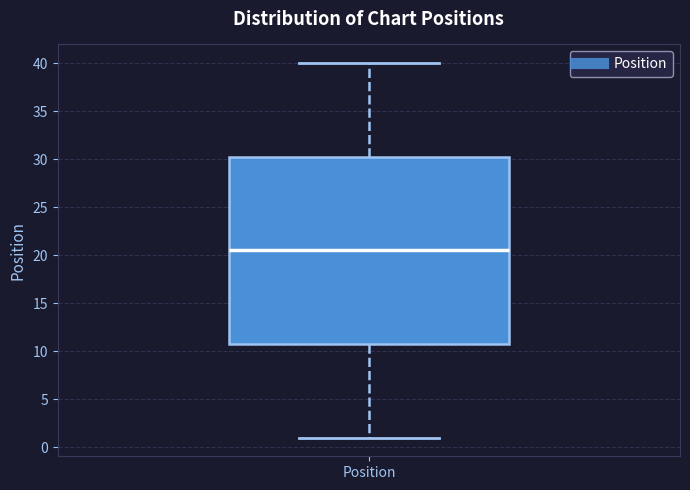

Read this box plot against the y-axis: the position of the median line, the range covered by the box, and the ends of both whiskers. The values are not printed on the chart, so give them approximately, as read against the axis.

median 20.5, box 11.0 to 30.5, whiskers 1.0 to 40.0